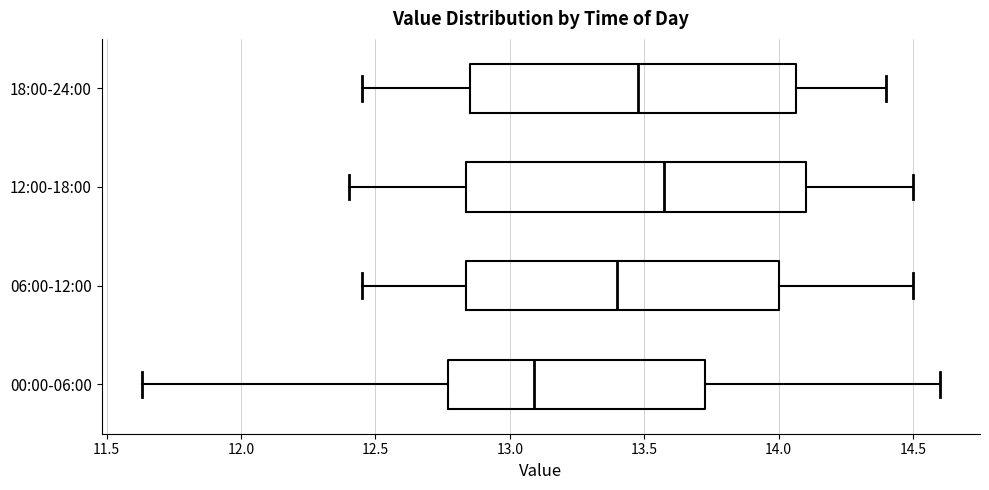

Which box's median line is the furthest to the right?

12:00-18:00